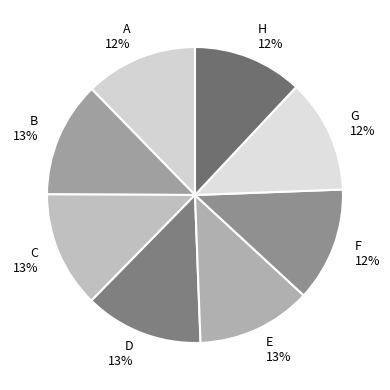

Does any single category account for the majority?

No